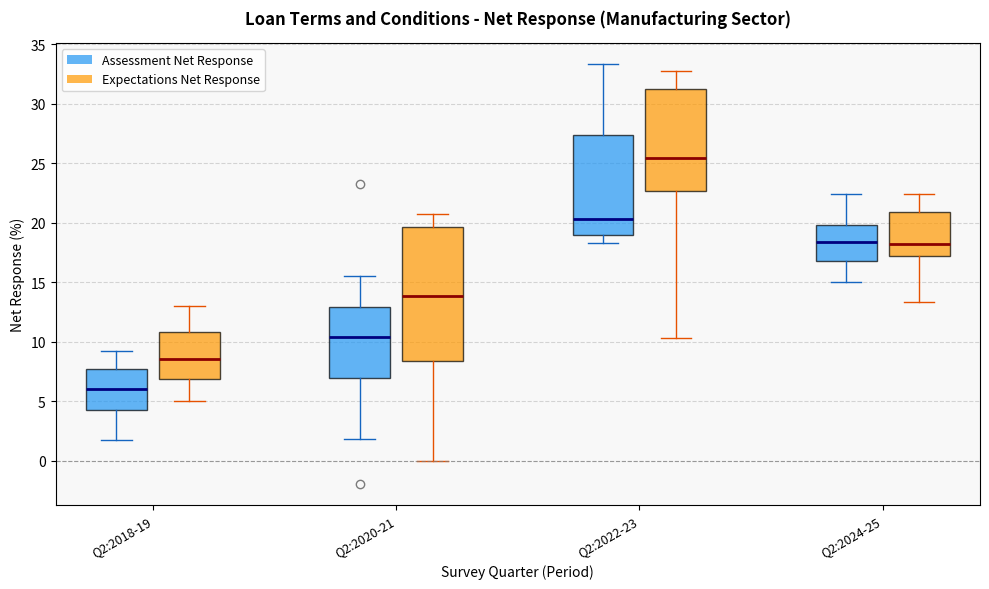

Reading left to right, read every box against the y-axis: the position of its median line, the range the box covers, and the ends of its whiskers. The values are not printed on the chart, so give them approximately, as read against the axis.

Q2:2018-19 (Assessment Net Response): median 6.0, box 4.5 to 7.5, whiskers 2.0 to 9.5
Q2:2018-19 (Expectations Net Response): median 8.5, box 7.0 to 11.0, whiskers 5.0 to 13.0
Q2:2020-21 (Assessment Net Response): median 10.5, box 7.0 to 13.0, whiskers 2.0 to 15.5
Q2:2020-21 (Expectations Net Response): median 14.0, box 8.5 to 19.5, whiskers 0.0 to 20.5
Q2:2022-23 (Assessment Net Response): median 20.5, box 19.0 to 27.5, whiskers 18.5 to 33.5
Q2:2022-23 (Expectations Net Response): median 25.5, box 22.5 to 31.0, whiskers 10.5 to 33.0
Q2:2024-25 (Assessment Net Response): median 18.5, box 17.0 to 20.0, whiskers 15.0 to 22.5
Q2:2024-25 (Expectations Net Response): median 18.0, box 17.0 to 21.0, whiskers 13.5 to 22.5